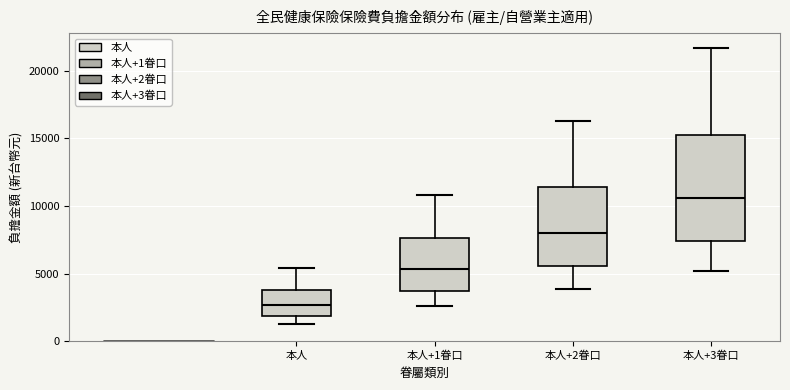

Which box has the highest median line?

本人+3眷口